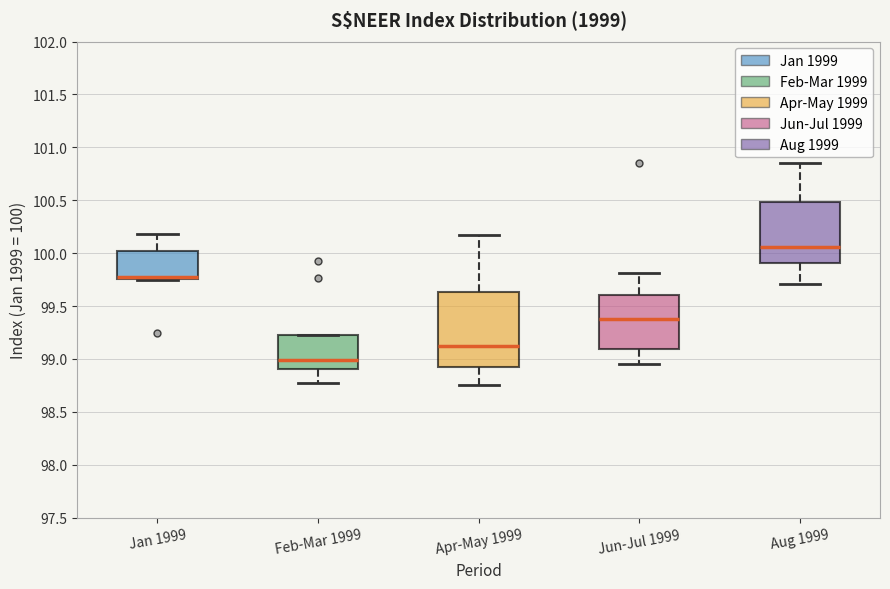

Where is the lower edge of the box for Aug 1999 on the y-axis? The values are not printed on the chart, so give them approximately, as read against the axis.

99.90